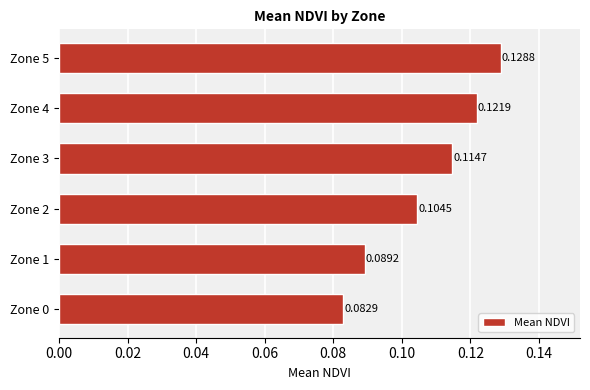

At which category does the chart reach its peak across all series?

Zone 5